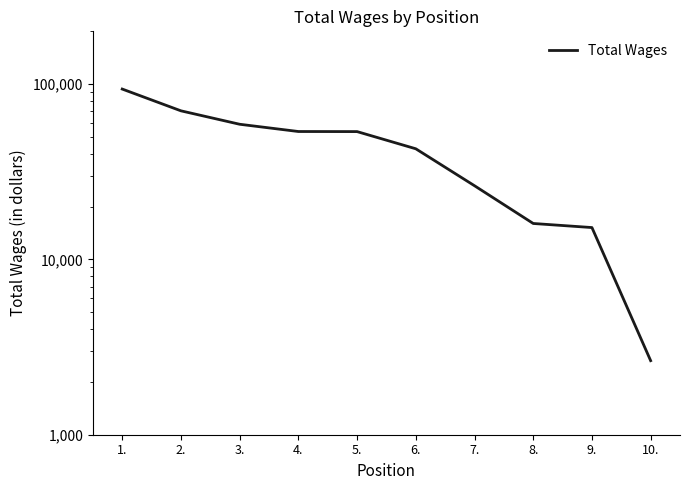

What is the minimum value shown in the chart?

2645